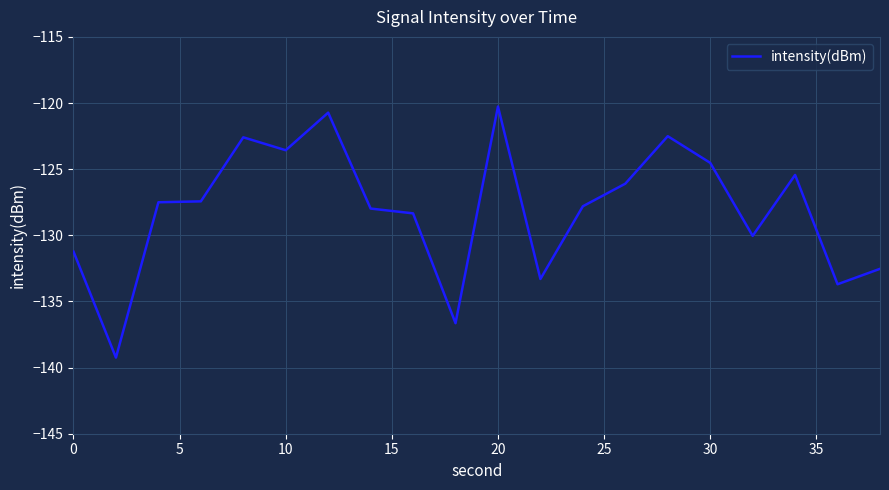

What is the greatest value displayed?

-120.3